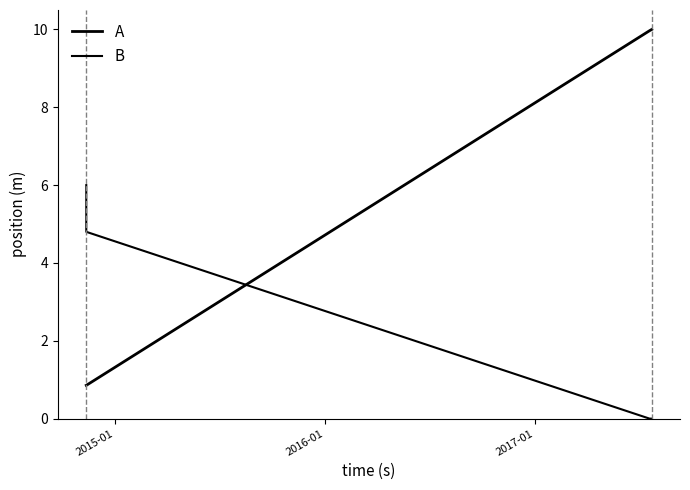

List the series in order of their overall mean, highest first.

A, B